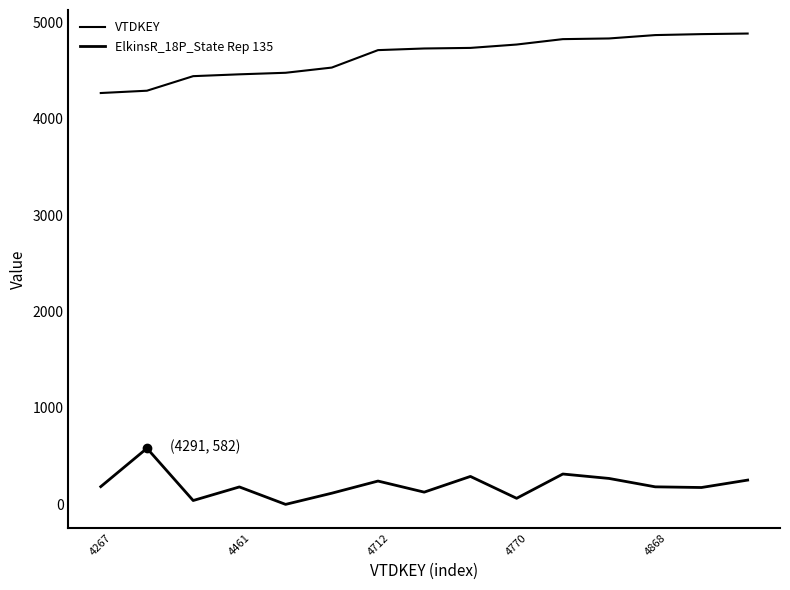

How many lines are shown in the chart?

2